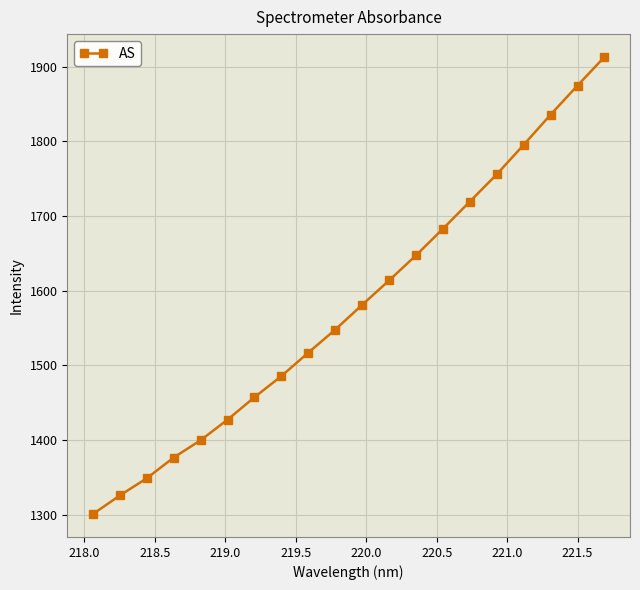

True or false: the data has more than 2 interior local peaks.

False